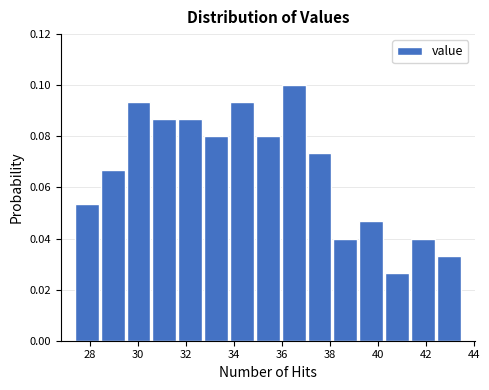

Which range on the x-axis has the tallest bar?

36.0 to 37.0